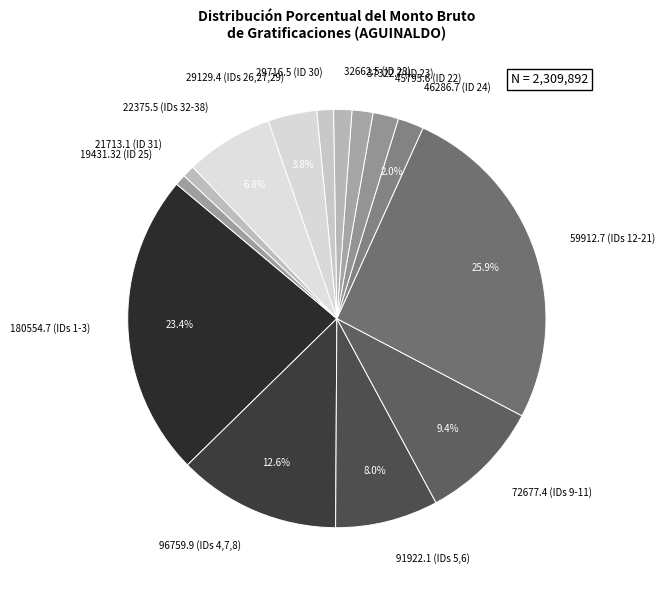

Between 29129.4 (IDs 26,27,29) and 45795.6 (ID 22), which is larger?

29129.4 (IDs 26,27,29)